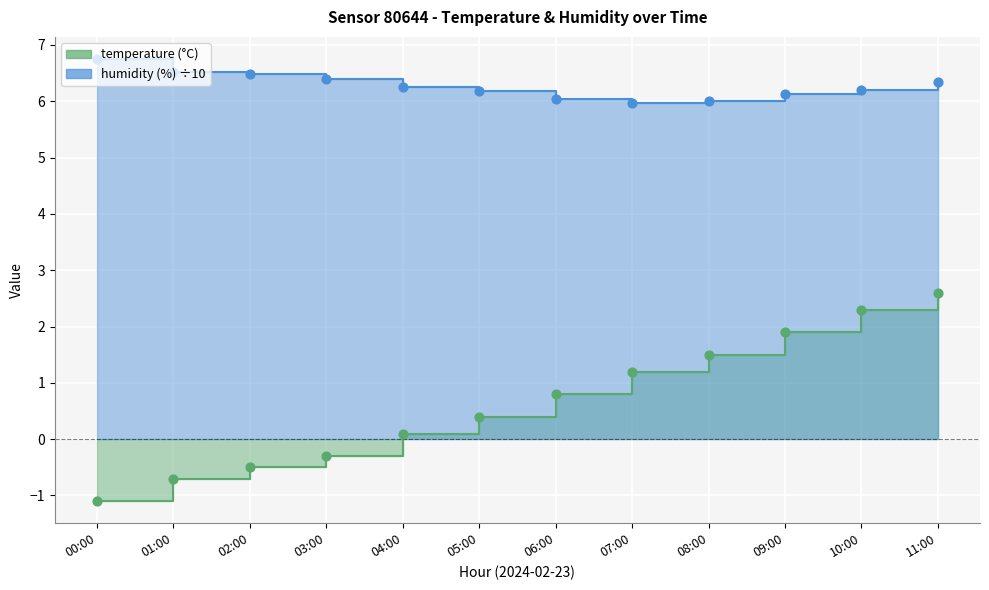

What are all the series names shown in the legend?

temperature, humidity